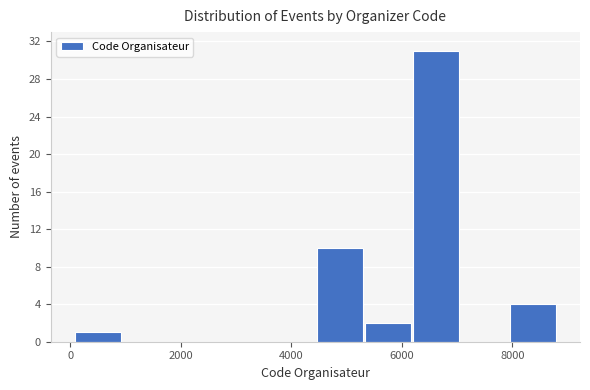

Reading left to right, transcribe this chart: for each bar, give the range it covers on the x-axis and its height. Neither the bar edges nor the heights are printed on the chart, so give them approximately, as read against the axes.

0 to 1000: 1
1000 to 1800: 0
1800 to 2600: 0
2600 to 3600: 0
3600 to 4400: 0
4400 to 5400: 10
5400 to 6200: 2
6200 to 7000: 31
7000 to 8000: 0
8000 to 8800: 4